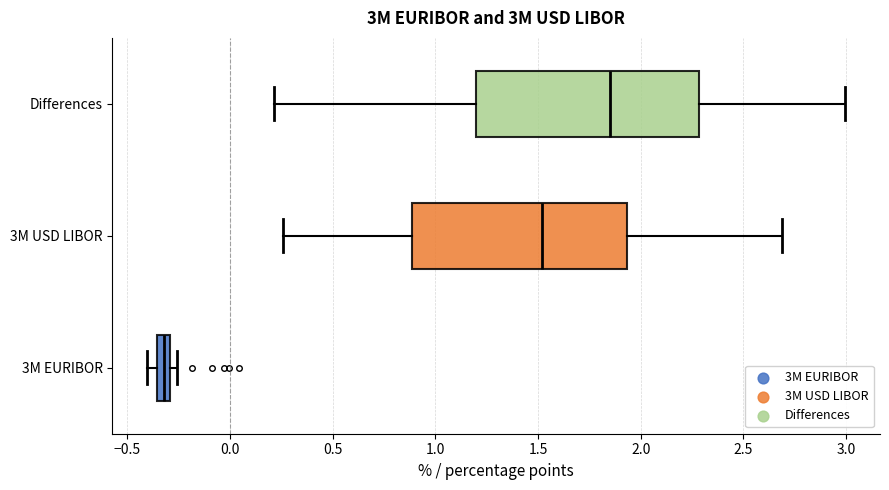

Where is the left edge of the box for 3M USD LIBOR on the x-axis? The values are not printed on the chart, so give them approximately, as read against the axis.

0.90